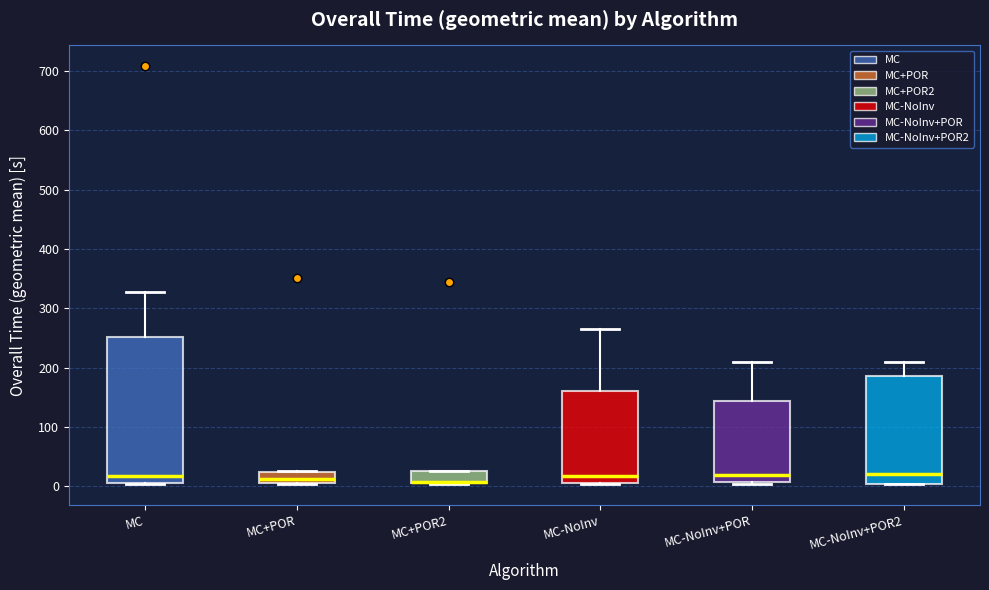

Reading left to right, read every box against the y-axis: the position of its median line, the range the box covers, and the ends of its whiskers. The values are not printed on the chart, so give them approximately, as read against the axis.

MC: median 20, box 10 to 250, whiskers 0 to 330
MC+POR: median 10 (inside the box), box 10 to 20, whiskers 0 to 30
MC+POR2: median 10, box 0 to 30, whiskers 0 to 30
MC-NoInv: median 20, box 10 to 160, whiskers 0 to 270
MC-NoInv+POR: median 20, box 10 to 140, whiskers 0 to 210
MC-NoInv+POR2: median 20, box 0 to 190, whiskers 0 to 210